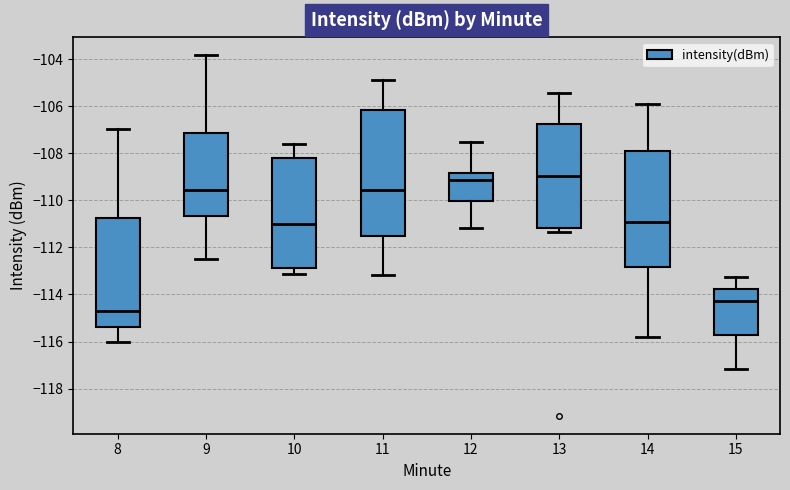

Where does the median line of the box at x = 8 sit on the y-axis? The values are not printed on the chart, so give them approximately, as read against the axis.

-114.6